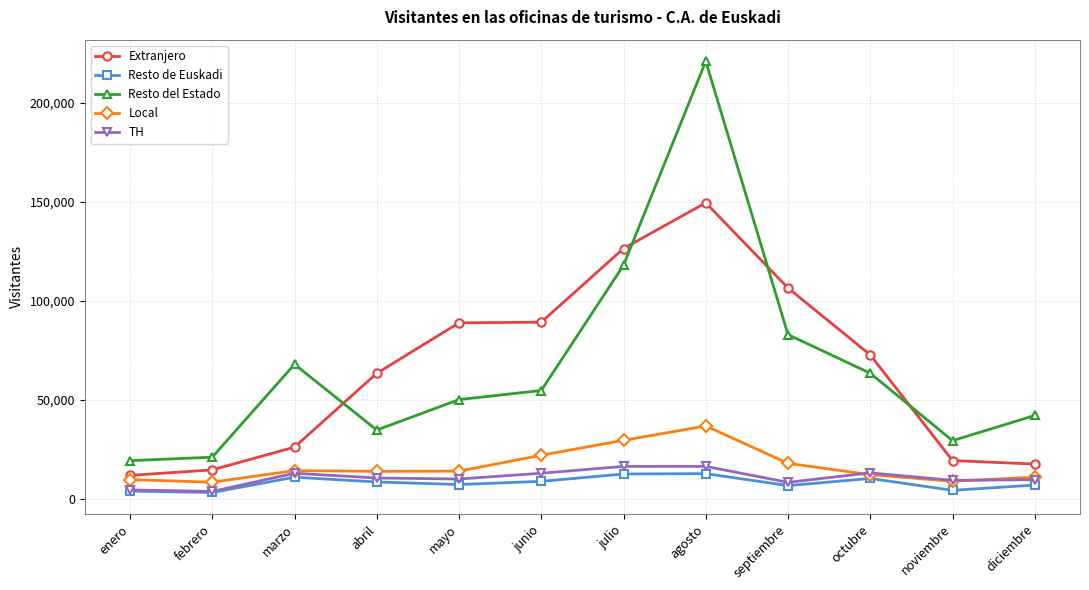

The value of TH at agosto is 16397. True or false?

True